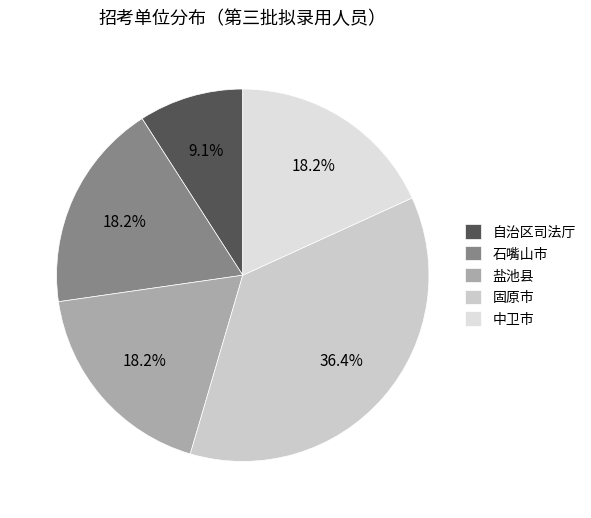

Which category has the biggest portion of the pie?

固原市